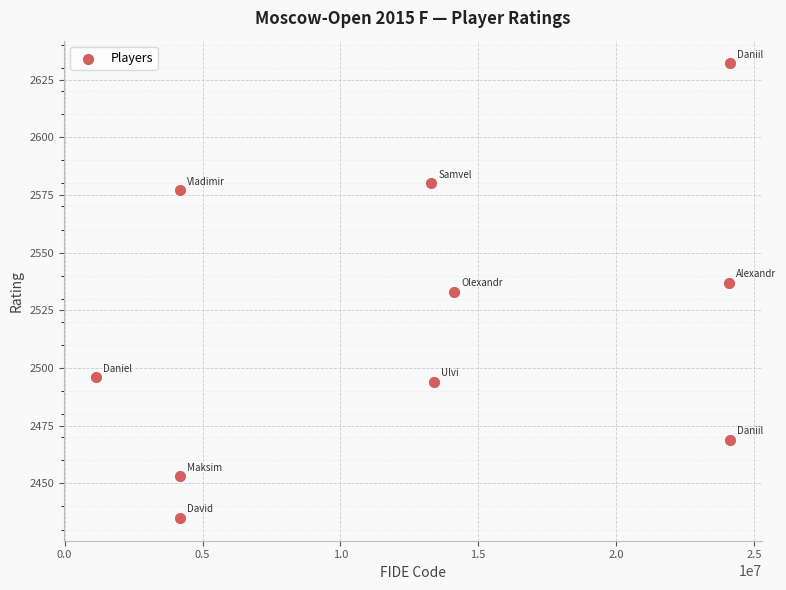

What is the average Y value?

2521